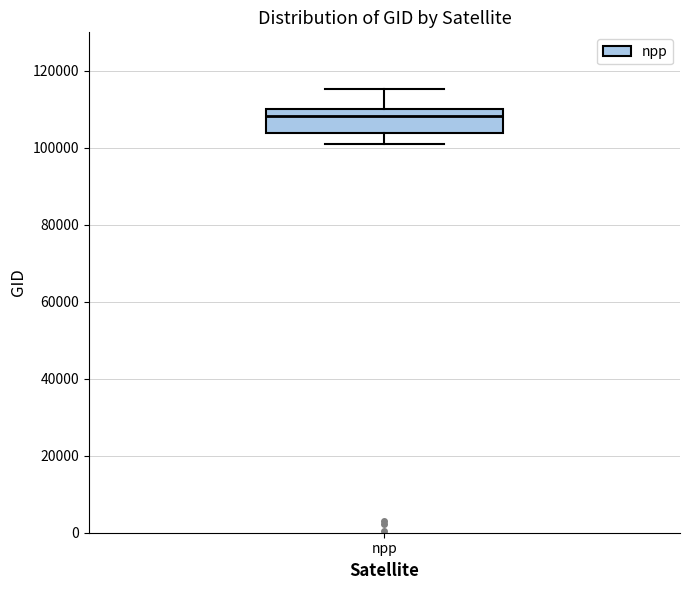

Transcribe this box plot: give where the median line is, the range the box spans, and where the two whiskers end, as read against the y-axis. The values are not printed on the chart, so give them approximately, as read against the axis.

median 108000, box 104000 to 110000, whiskers 100000 to 116000